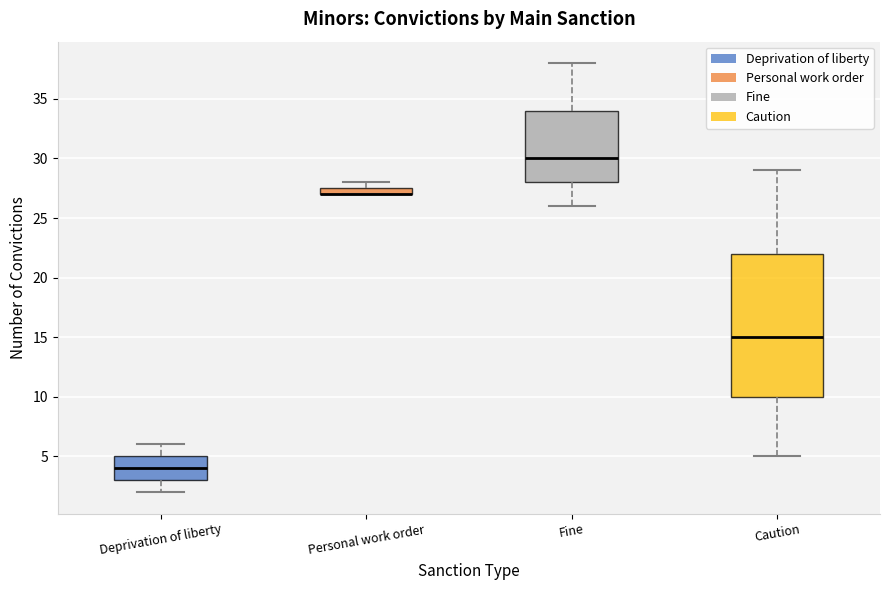

Which box is the tallest, from its lower edge to its upper edge?

Caution